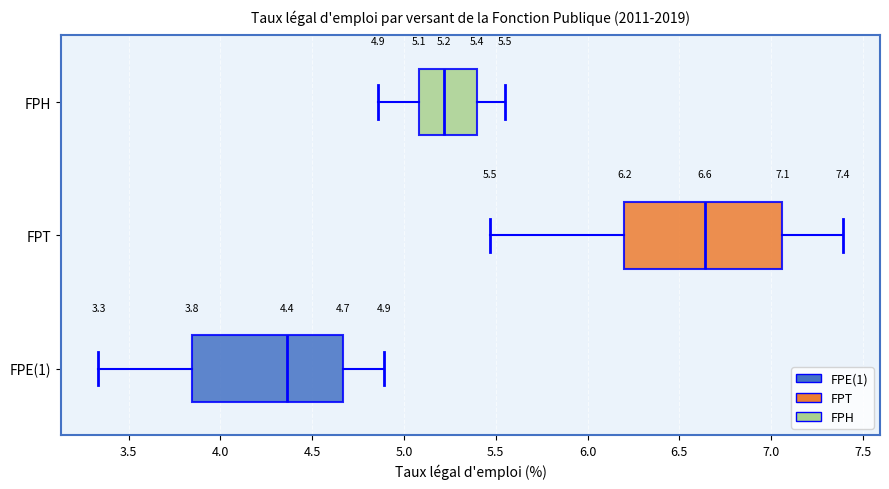

Which box has the furthest to the left median line?

FPE(1)